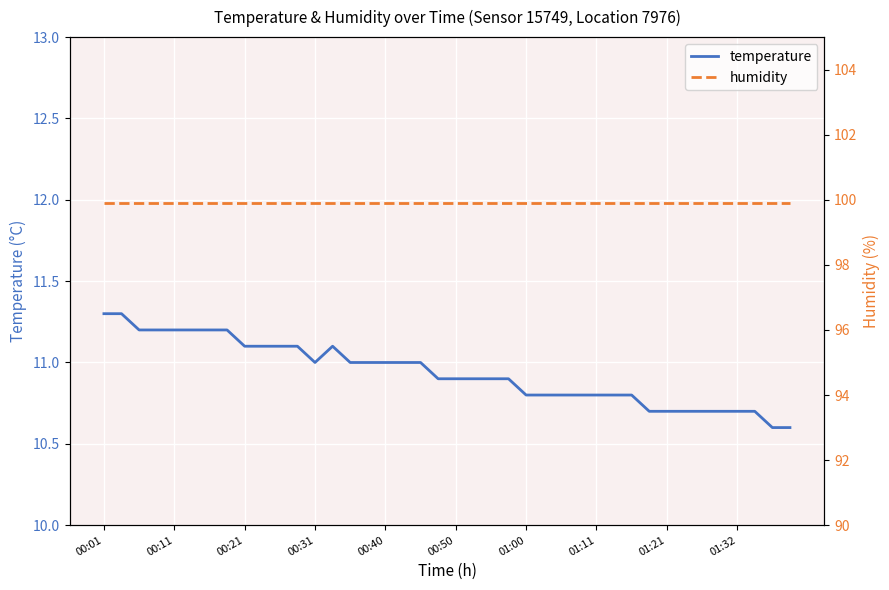

True or false: humidity and temperature cross at least once.

False